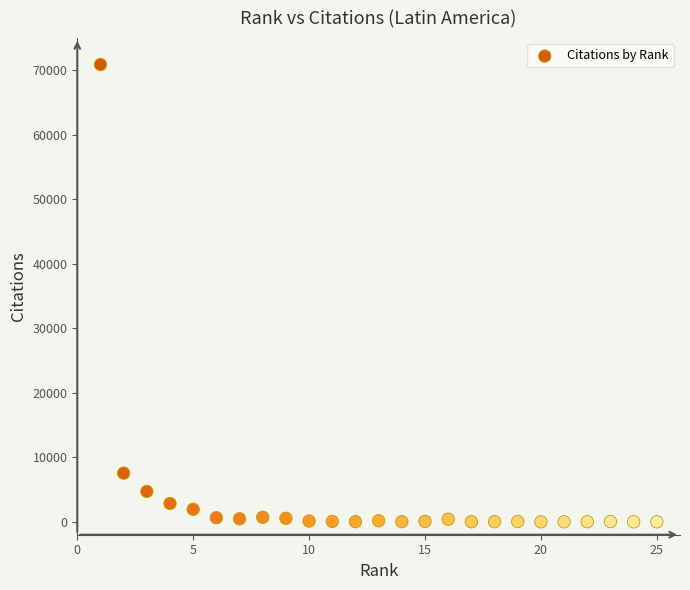

What is the range of Y values (max minus min)?

70894